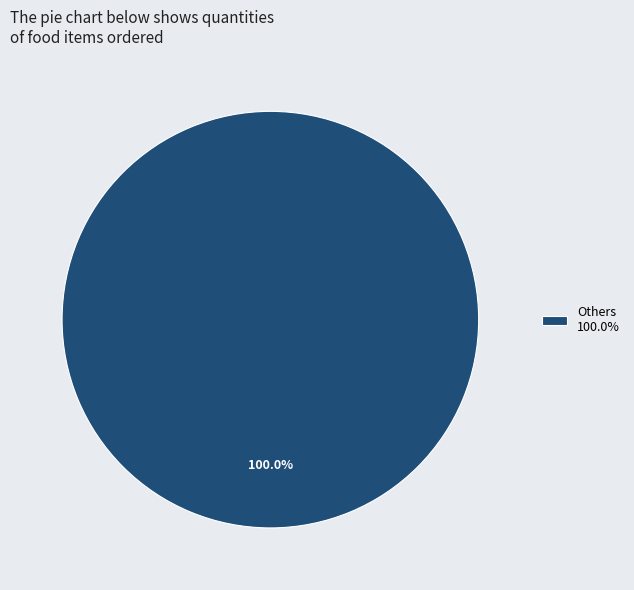

Does any single category account for the majority?

Yes